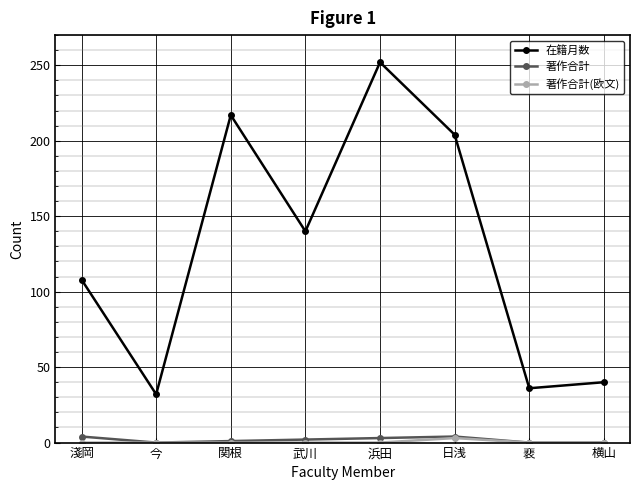

Which series has the largest total across all categories?

在籍月数